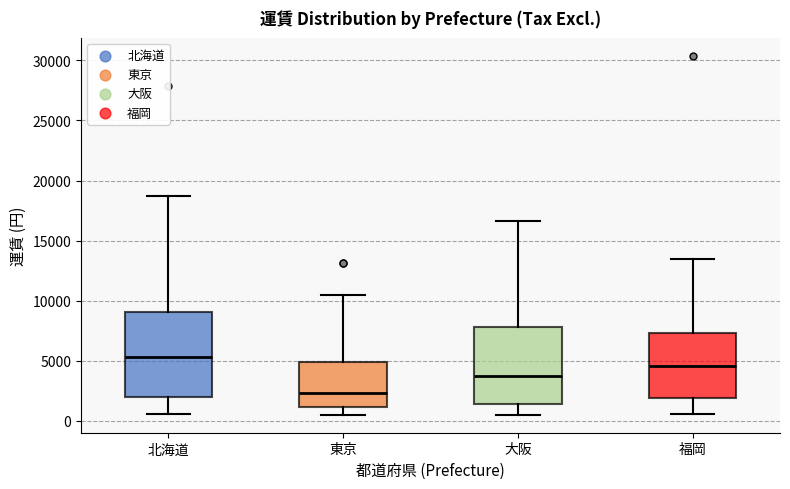

Reading left to right, transcribe this box plot: for each box, give where its median line is, the range the box spans, and where its two whiskers end, as read against the y-axis. The values are not printed on the chart, so give them approximately, as read against the axis.

北海道: median 5500, box 2000 to 9000, whiskers 500 to 18500
東京: median 2500, box 1000 to 5000, whiskers 500 to 10500
大阪: median 4000, box 1500 to 8000, whiskers 500 to 16500
福岡: median 4500, box 2000 to 7500, whiskers 500 to 13500